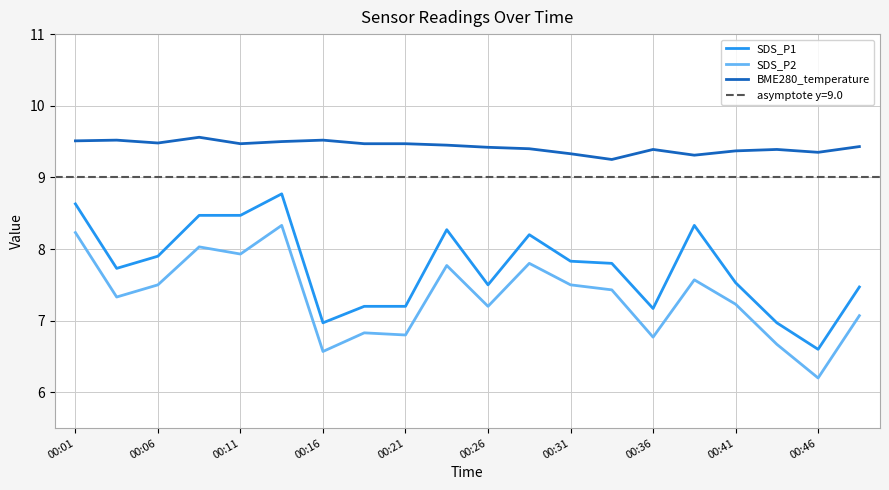

Rank the series at 15 from lowest to highest value.

SDS_P2, SDS_P1, BME280_temperature